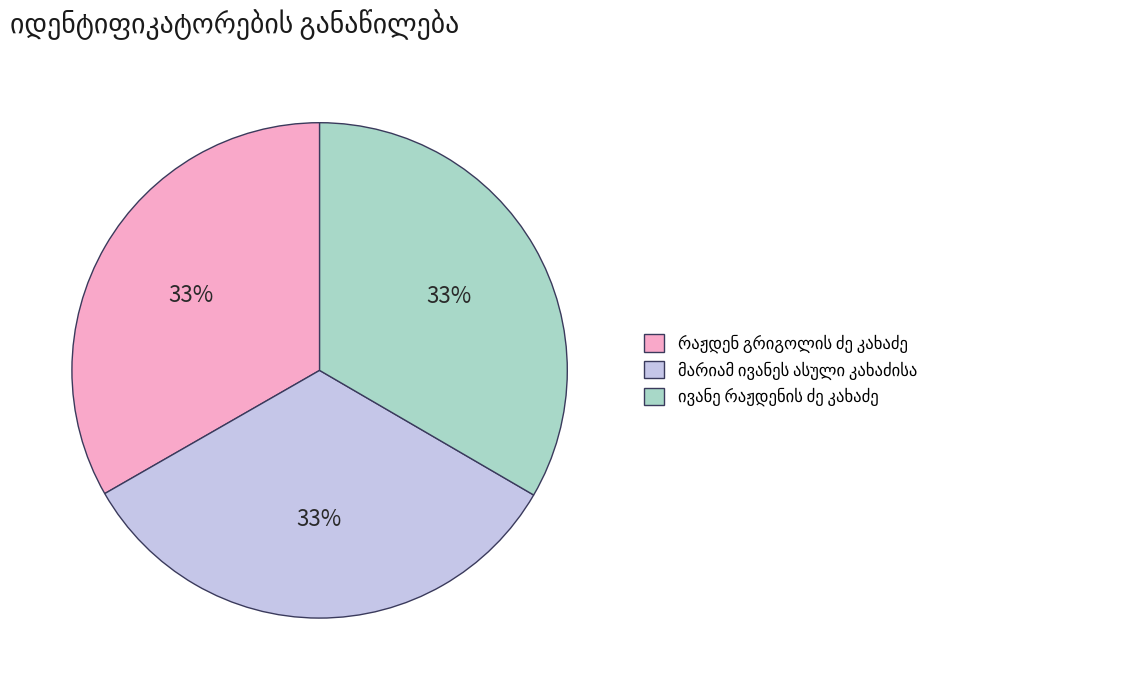

Does any single category account for the majority?

No